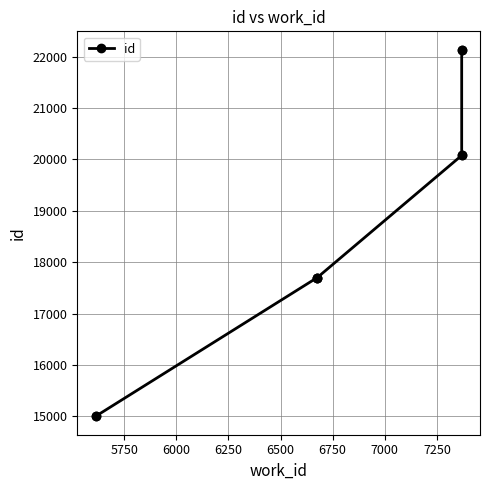

What is the maximum value shown in the chart?

22134